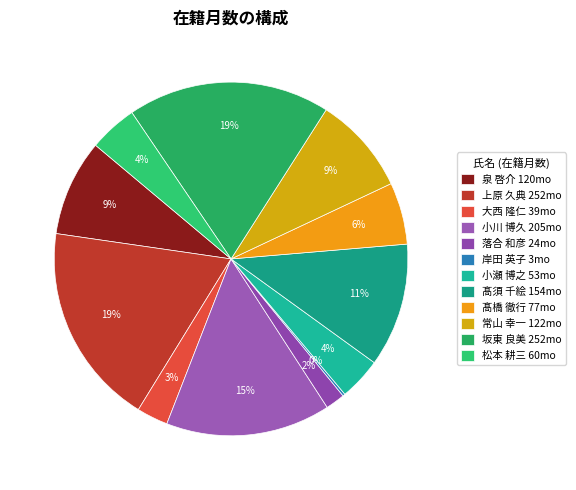

How many segments does this pie chart have?

12